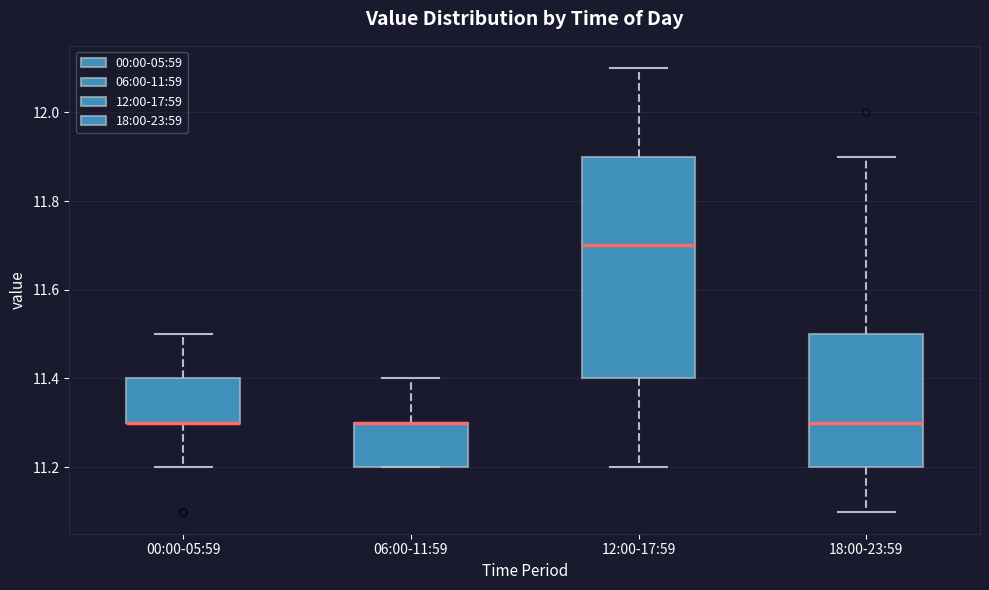

Where does the upper whisker of the box for 12:00-17:59 end on the y-axis? The values are not printed on the chart, so give them approximately, as read against the axis.

12.1